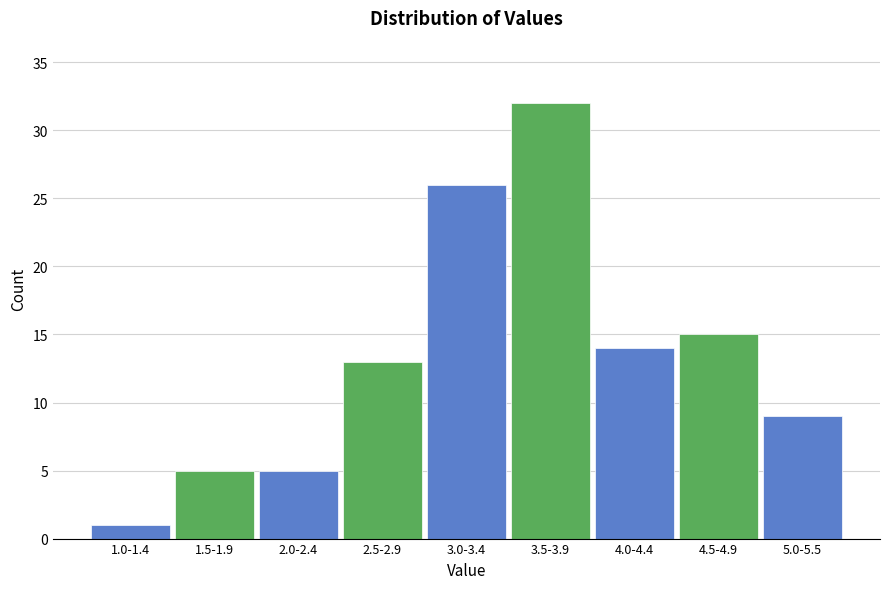

Reading left to right, what are all the values shown in this chart?

1.0-1.4=1	1.5-1.9=5	2.0-2.4=5	2.5-2.9=13	3.0-3.4=26	3.5-3.9=32	4.0-4.4=14	4.5-4.9=15	5.0-5.5=9